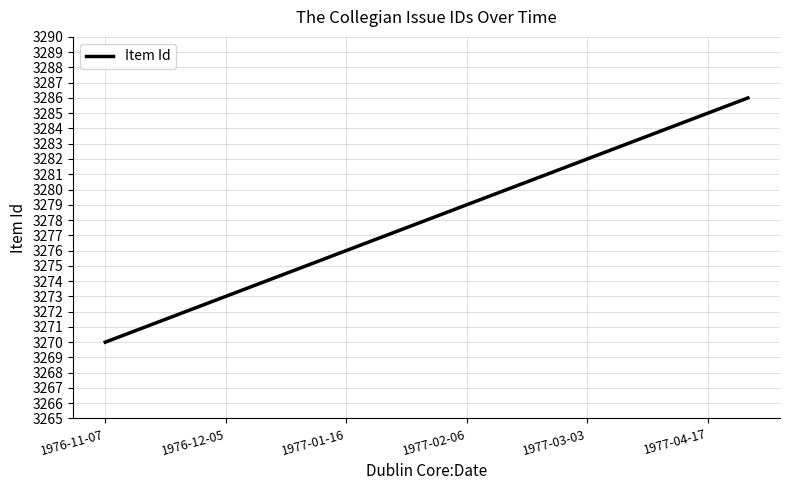

Reading left to right, extract all data points from this chart.

3270	3271	3272	3273	3274	3275	3276	3277	3278	3279	3280	3281	3282	3283	3284	3285	3286